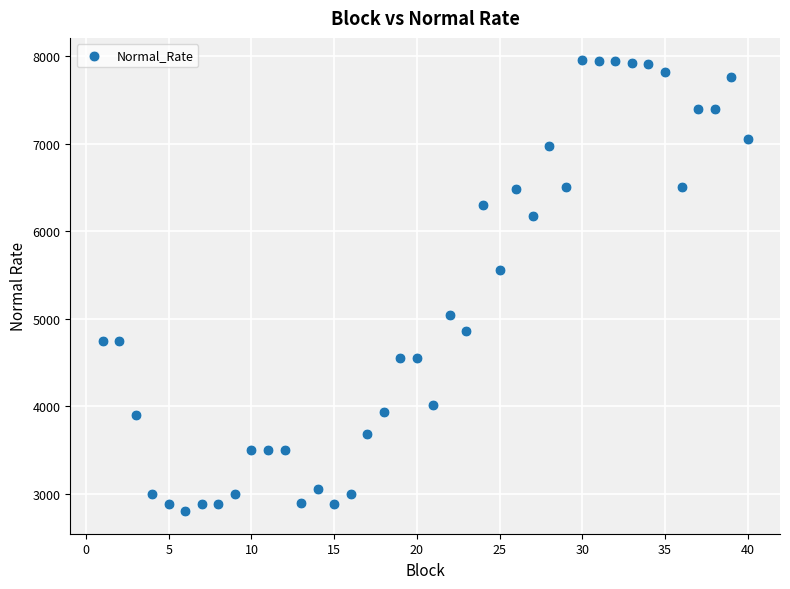

What is the range of Y values (max minus min)?

5145.6